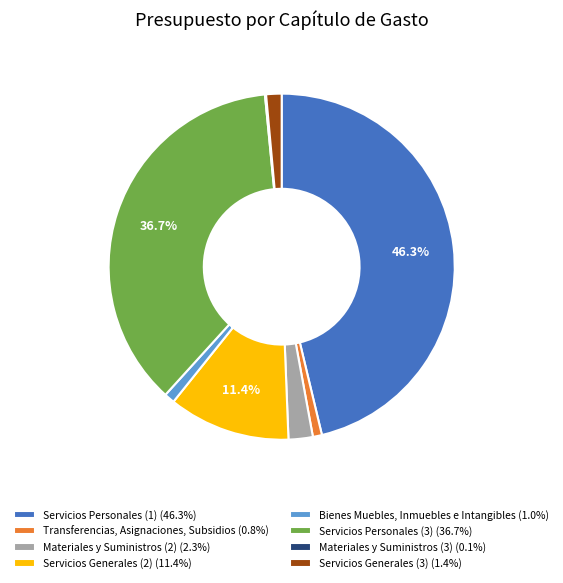

To the nearest percent, what is the average slice percentage?

12%